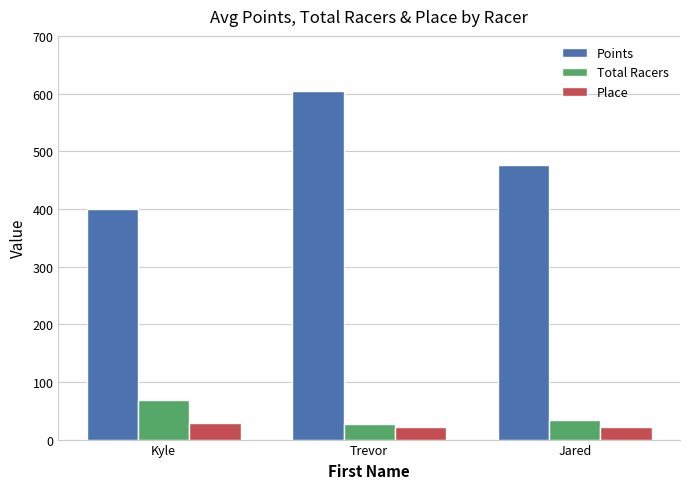

Reading left to right, list all the values displayed in this chart.

Points: 399.0	604.5	476.4
Total Racers: 69.0	26.5	34.5
Place: 28.5	22.5	22.5